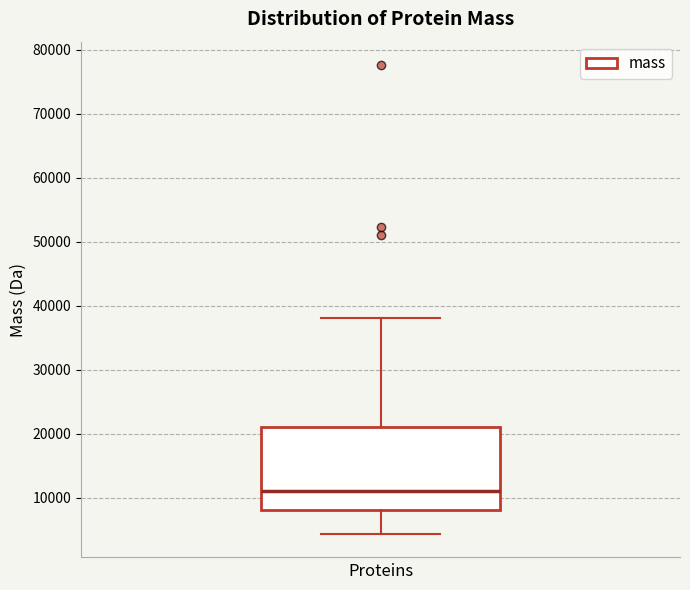

Read this box plot against the y-axis: the position of the median line, the range covered by the box, and the ends of both whiskers. The values are not printed on the chart, so give them approximately, as read against the axis.

median 11000, box 8000 to 21000, whiskers 4000 to 38000